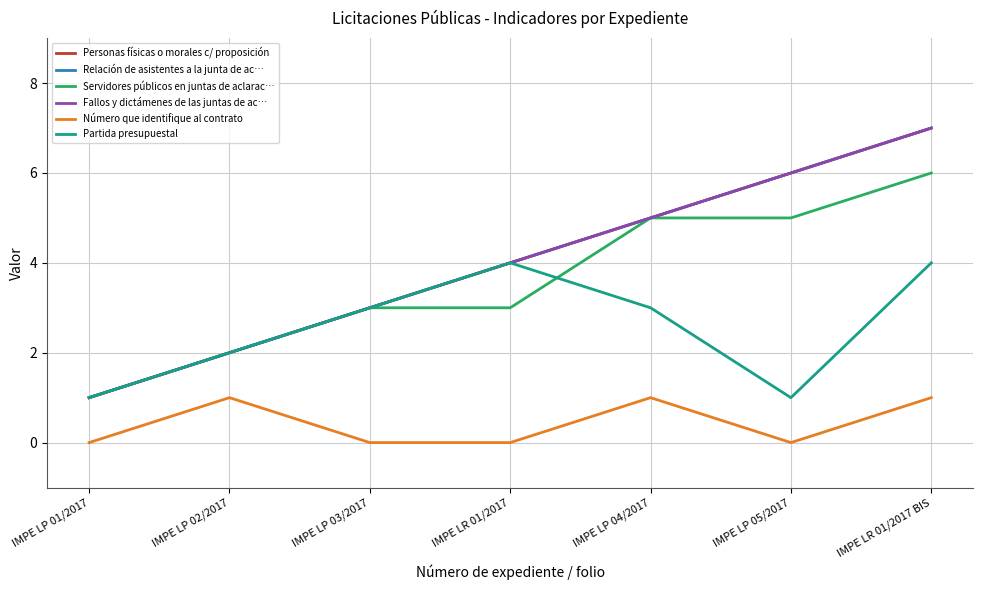

Is the value of Partida presupuestal at IMPE LP 05/2017 greater than the value of Personas físicas o morales c/ proposición at IMPE LR 01/2017 BIS?

No